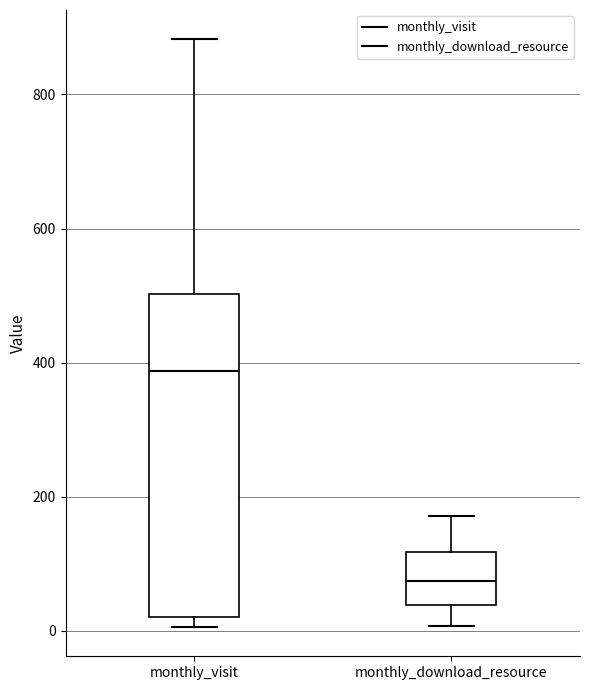

Which box's median line is the highest?

monthly_visit